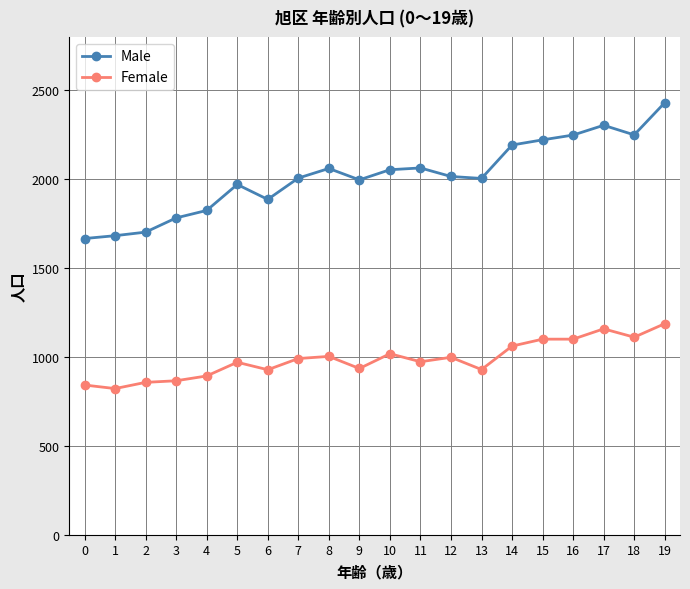

True or false: Female has more than 0 points higher than both neighbors.

True